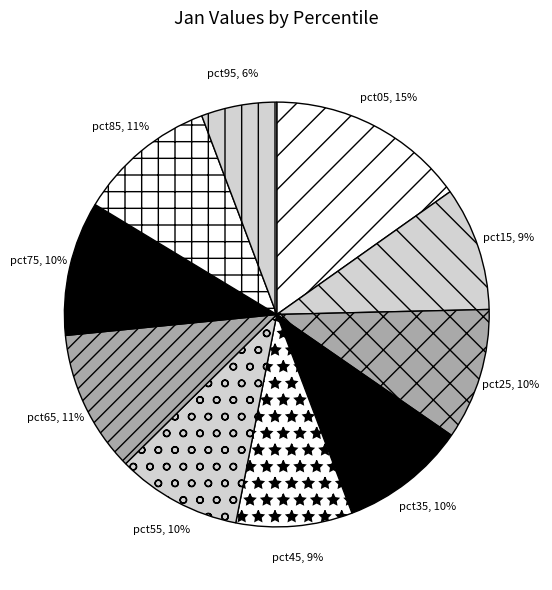

Which slice is the smallest?

pct95